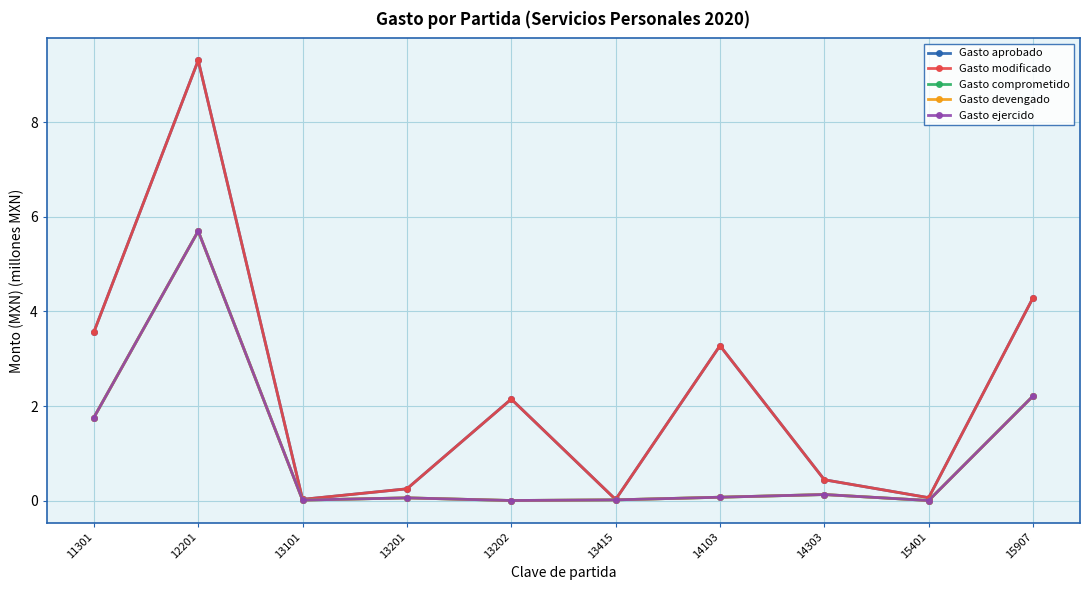

Does the chart have visible grid lines?

Yes